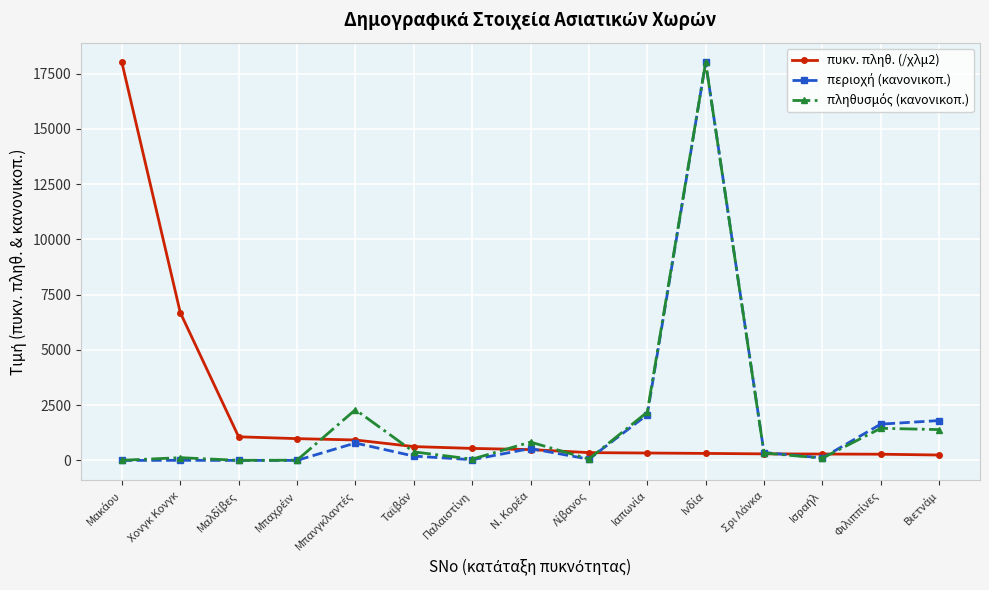

What is the maximum value for πυκν. πληθ. (/χλμ2)?

18000.0